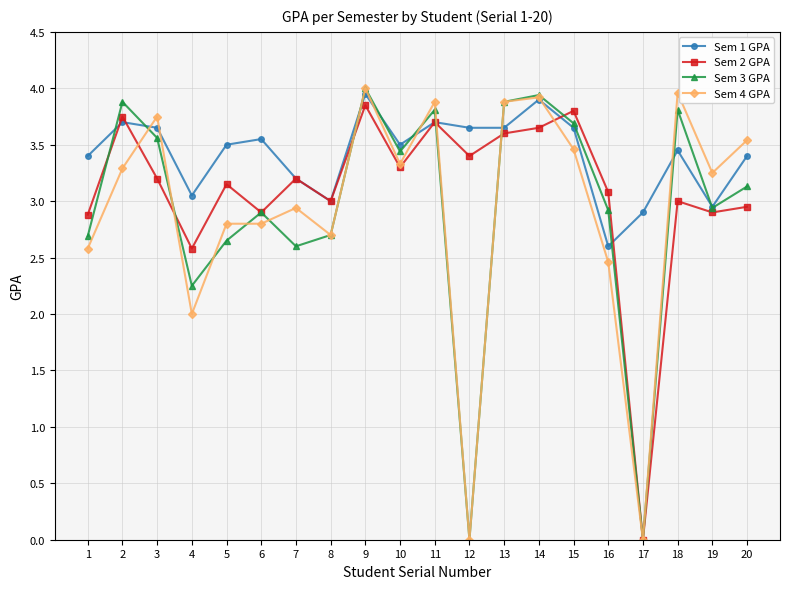

At which label is Sem 2 GPA closest to 1?

17